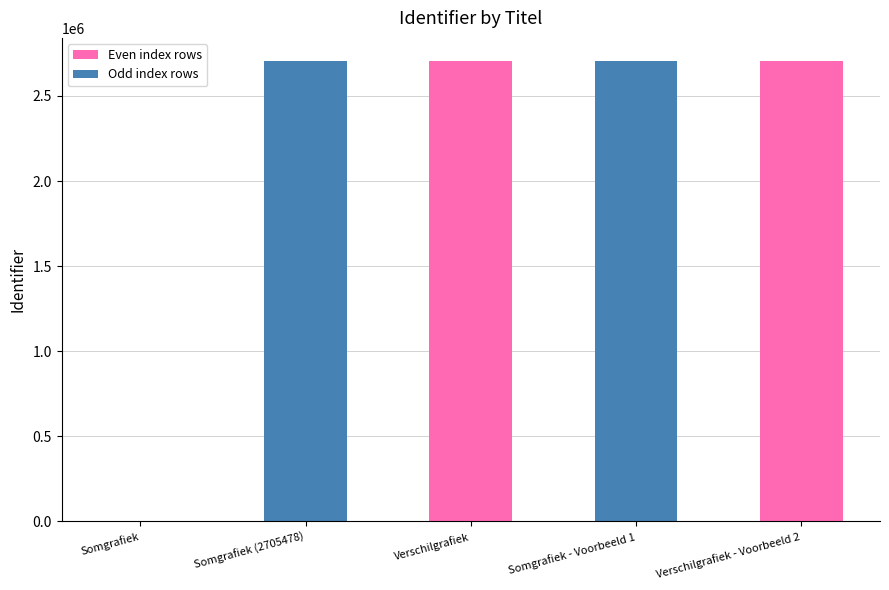

What is the maximum value shown in the chart?

2705650